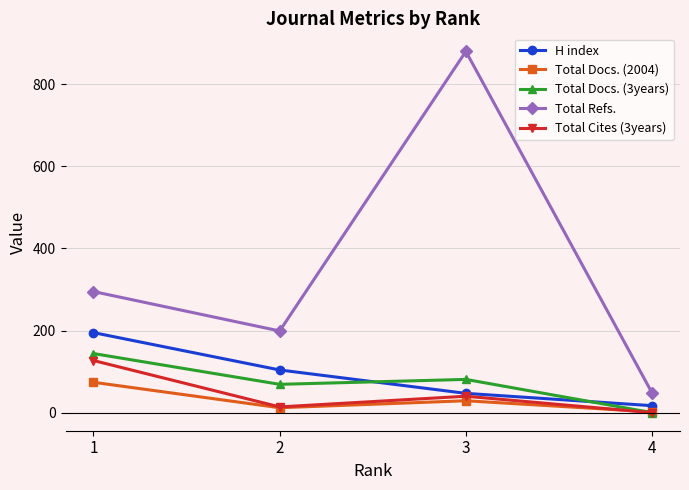

Reading right to left, list all the values displayed in this chart.

H index: 4=17	3=47	2=104	1=195
Total Docs. (2004): 4=2	3=29	2=12	1=74
Total Docs. (3years): 4=0	3=81	2=69	1=144
Total Refs.: 4=48	3=880	2=199	1=295
Total Cites (3years): 4=0	3=40	2=14	1=127